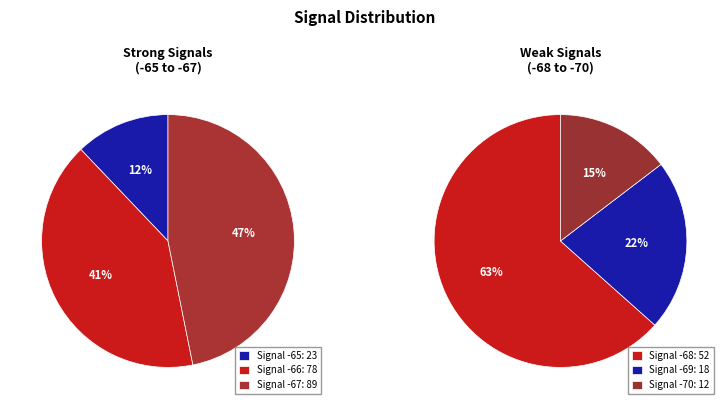

Is there a majority slice in this chart?

Yes